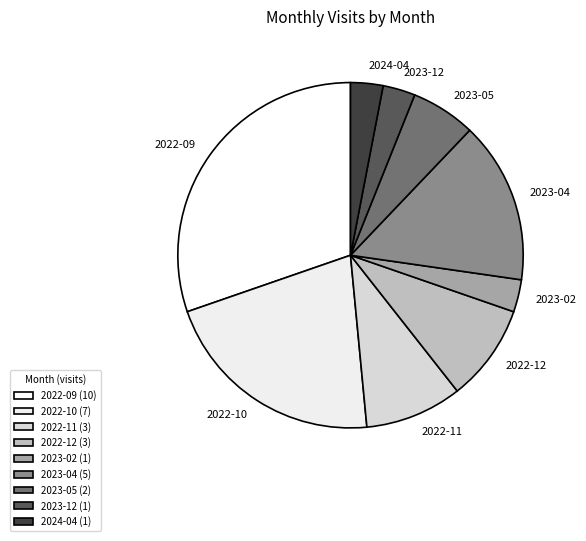

How many segments does this pie chart have?

9